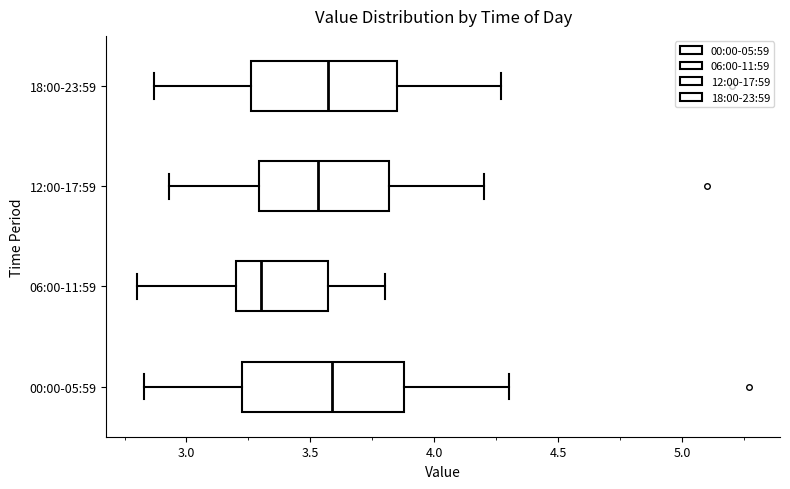

Reading bottom to top, read every box against the x-axis: the position of its median line, the range the box covers, and the ends of its whiskers. The values are not printed on the chart, so give them approximately, as read against the axis.

00:00-05:59: median 3.60, box 3.20 to 3.90, whiskers 2.85 to 4.30
06:00-11:59: median 3.30, box 3.20 to 3.55, whiskers 2.80 to 3.80
12:00-17:59: median 3.55, box 3.30 to 3.80, whiskers 2.95 to 4.20
18:00-23:59: median 3.55, box 3.25 to 3.85, whiskers 2.85 to 4.25